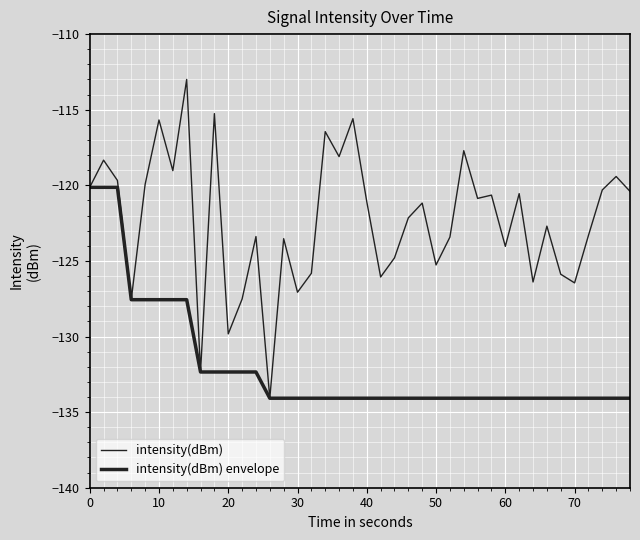

Is this an area chart (filled region under the line)?

No